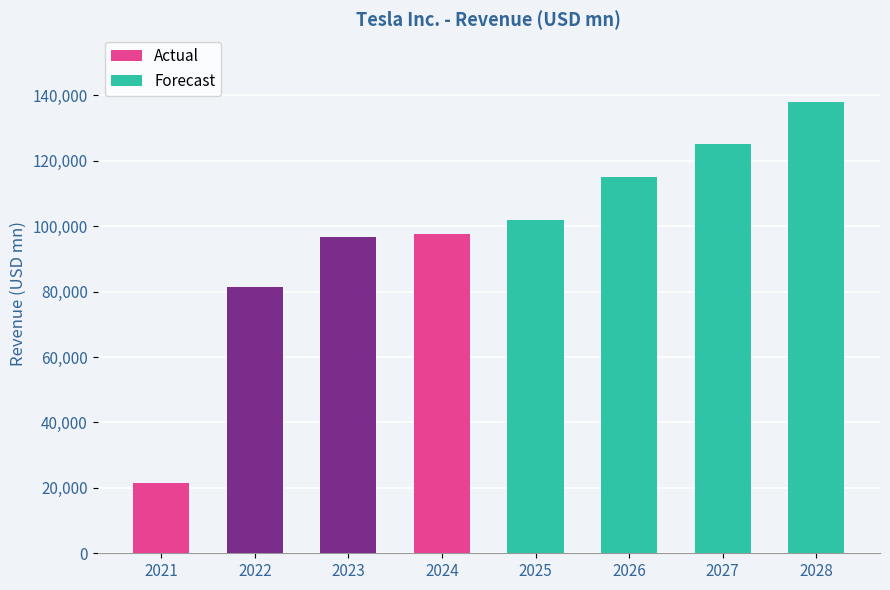

Reading left to right, transcribe all the data shown in this chart.

Actual: 21462	81462	96773	97690
Forecast: 102000	115000	125000	138000